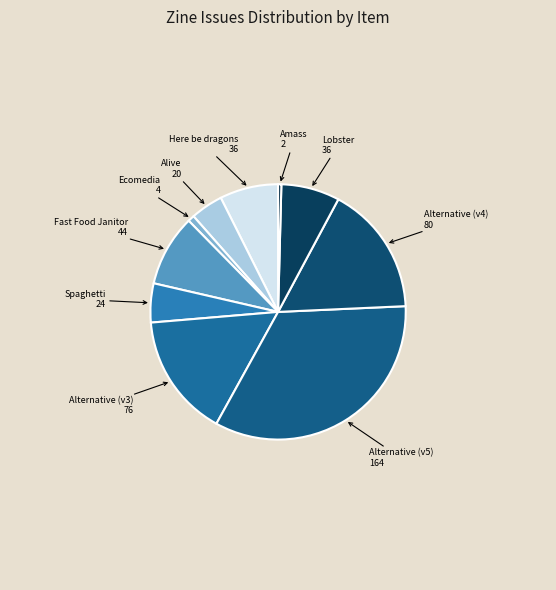

How many slices are in this pie chart?

10